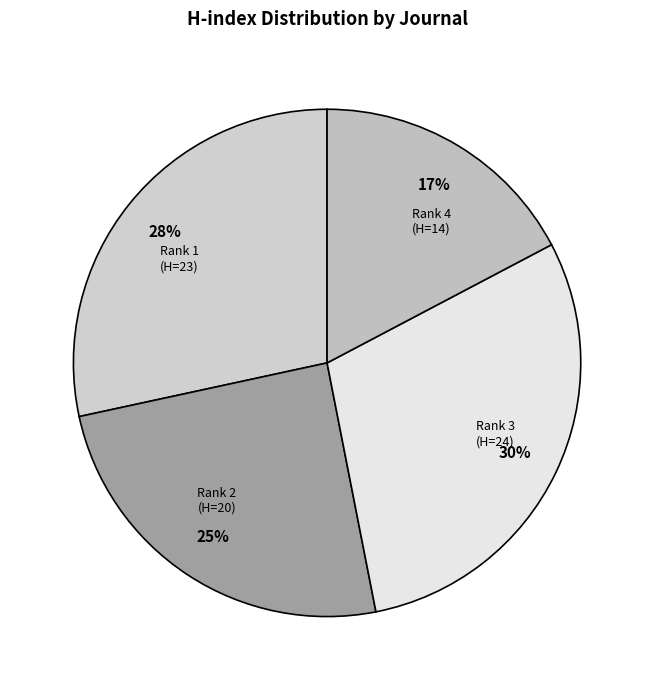

How many segments does this pie chart have?

4